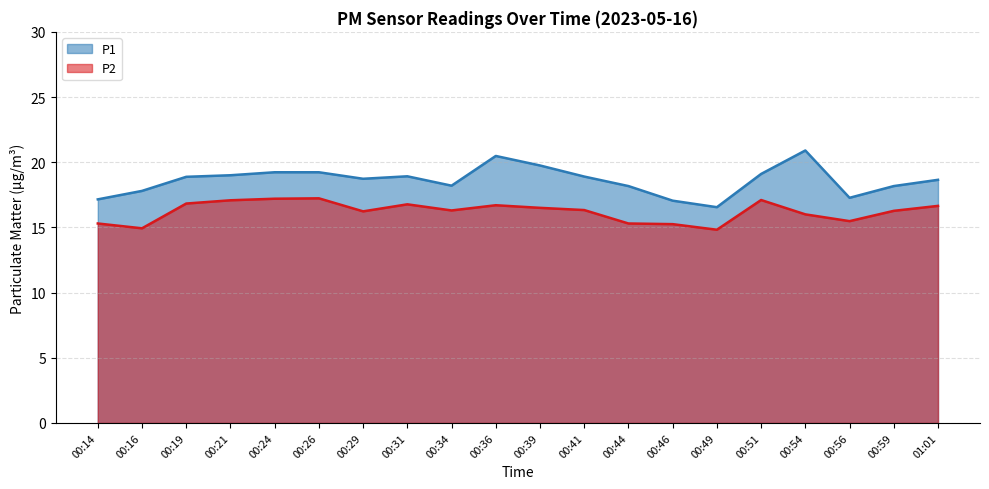

Which category has the highest value across all series?

00:54